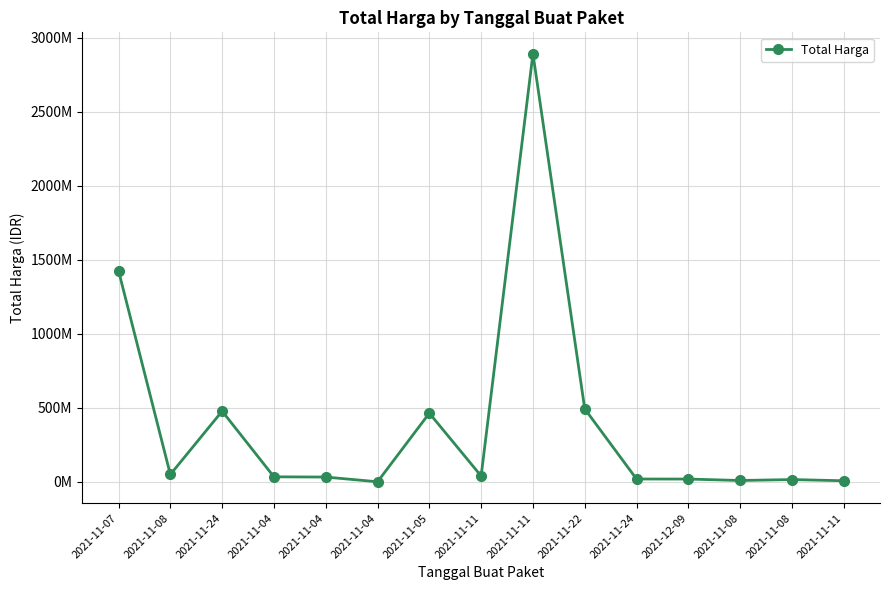

What is the average value?

398596754